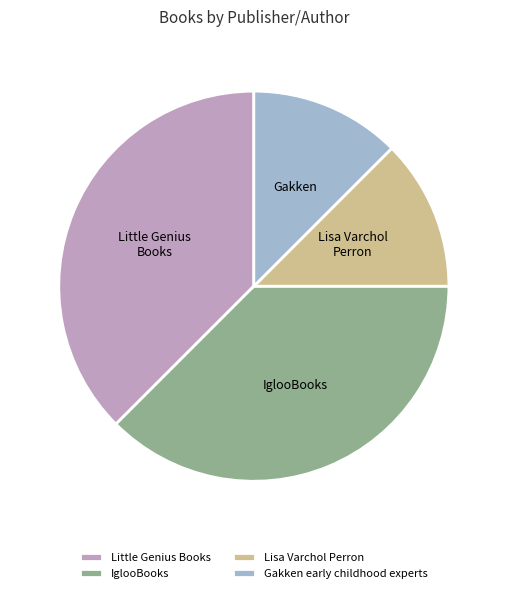

Do Gakken early childhood experts and Lisa Varchol Perron together represent more than half of the pie?

No